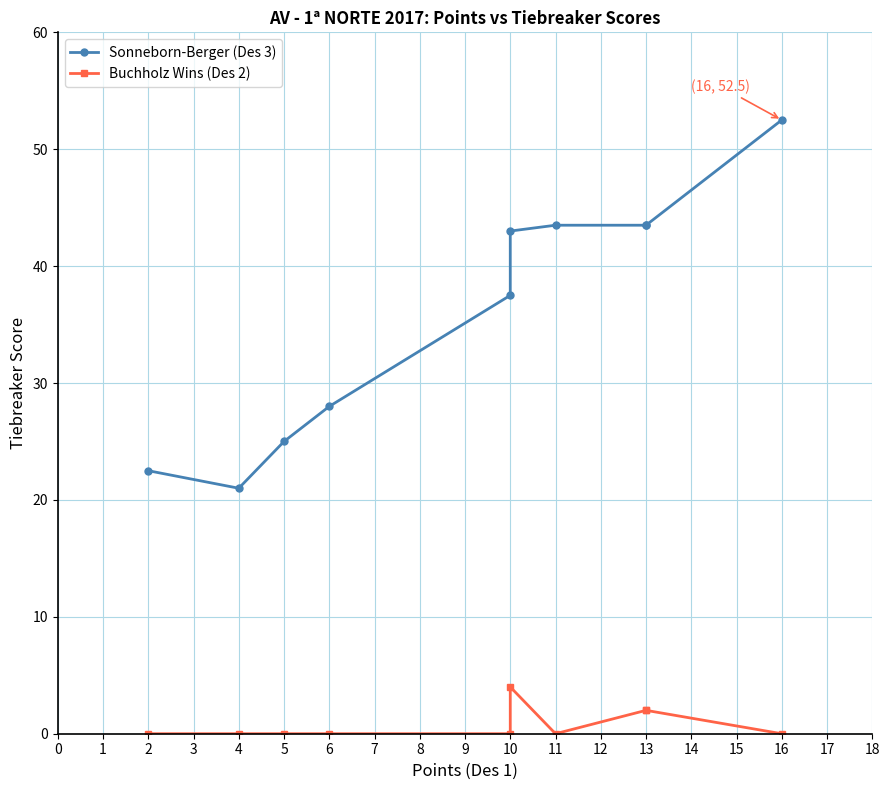

True or false: Buchholz Wins (Des 2) has more than 1 points higher than both neighbors.

False